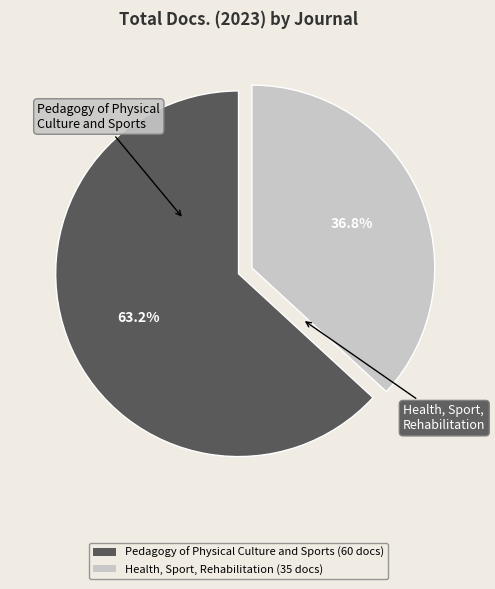

The Health, Sport, Rehabilitation slice represents 37% of the pie. True or false?

True